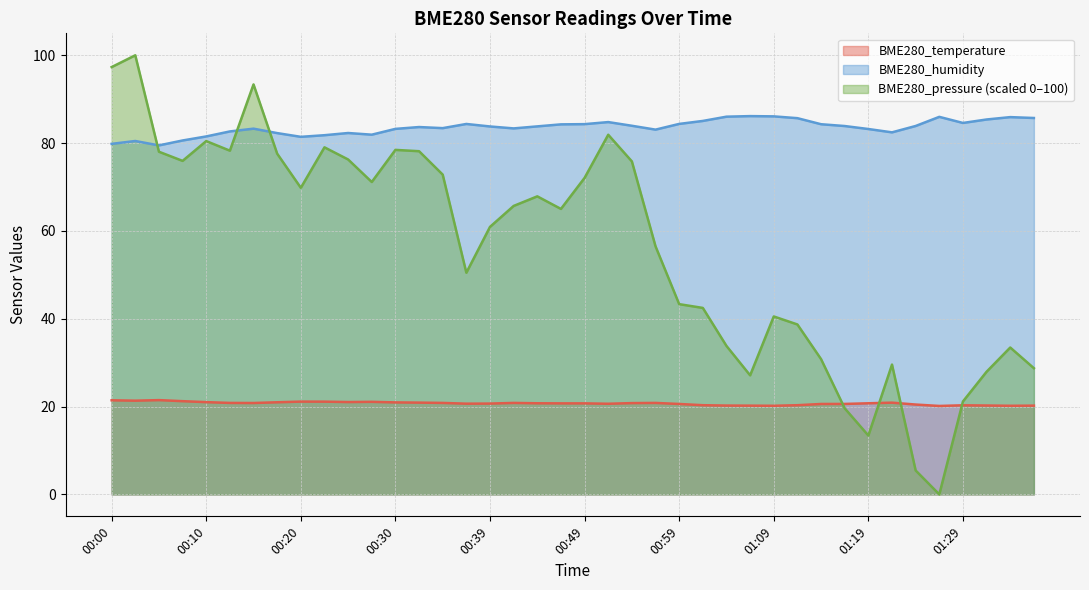

At how many categories does at least one series exceed 95?

2